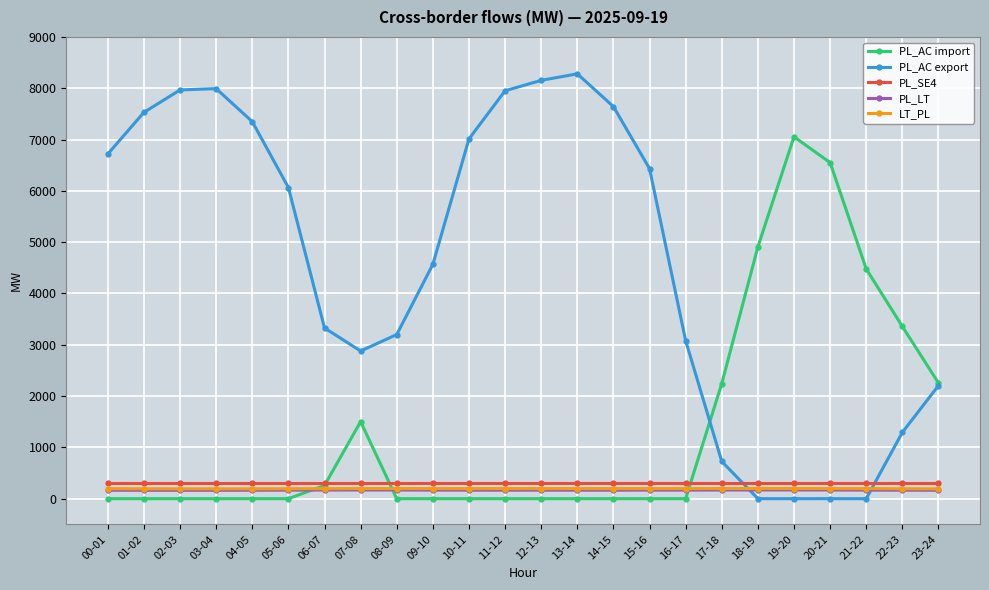

Is the value of PL_AC import at 12-13 greater than the value of PL_SE4 at 09-10?

No